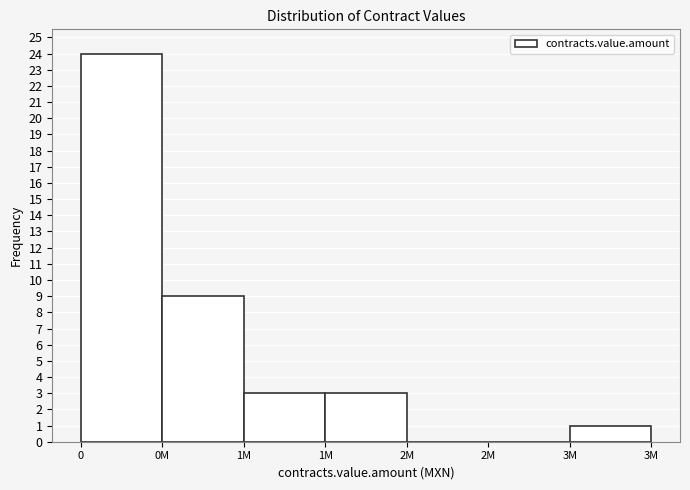

How many distinct data groups are displayed?

1